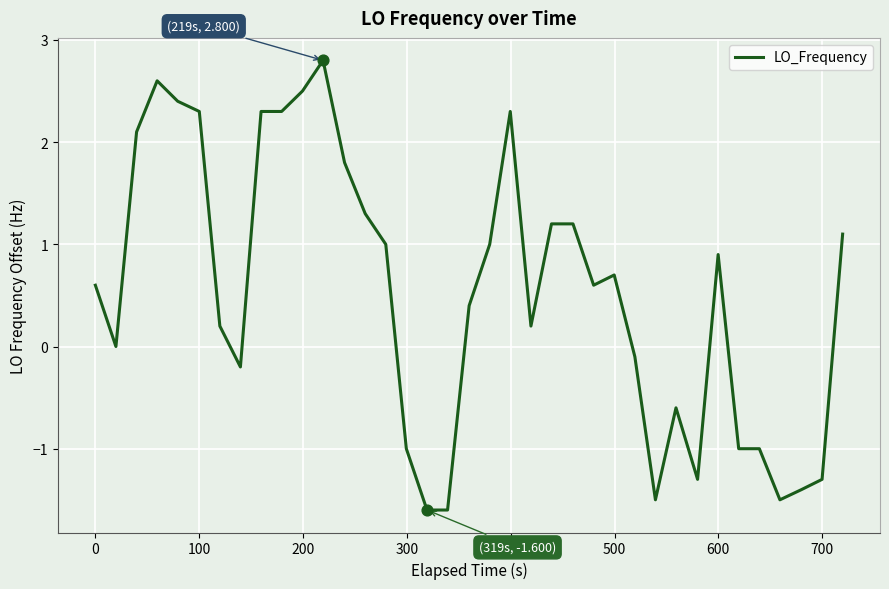

What is the difference between the maximum and minimum values?

4.4